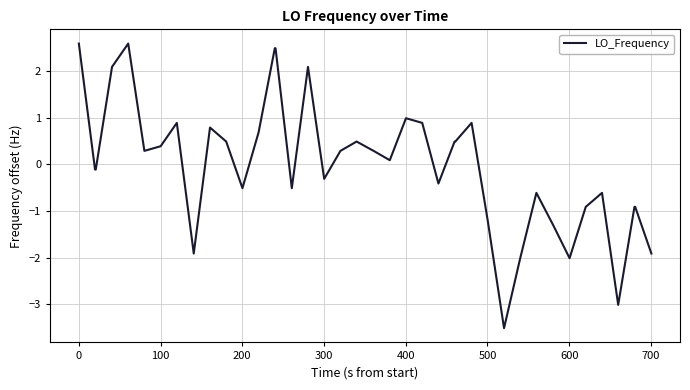

Reading right to left, transcribe all the data shown in this chart.

-1.9	-0.9	-0.9	-3.0	-0.6	-0.9	-2.0	-1.3	-0.6	-2.0	-3.5	-1.2	0.9	0.5	0.5	-0.4	0.9	1.0	0.1	0.3	0.5	0.3	-0.3	2.1	-0.5	2.5	2.5	0.7	-0.5	0.5	0.8	-1.9	0.9	0.4	0.3	2.6	2.1	-0.1	-0.1	2.6